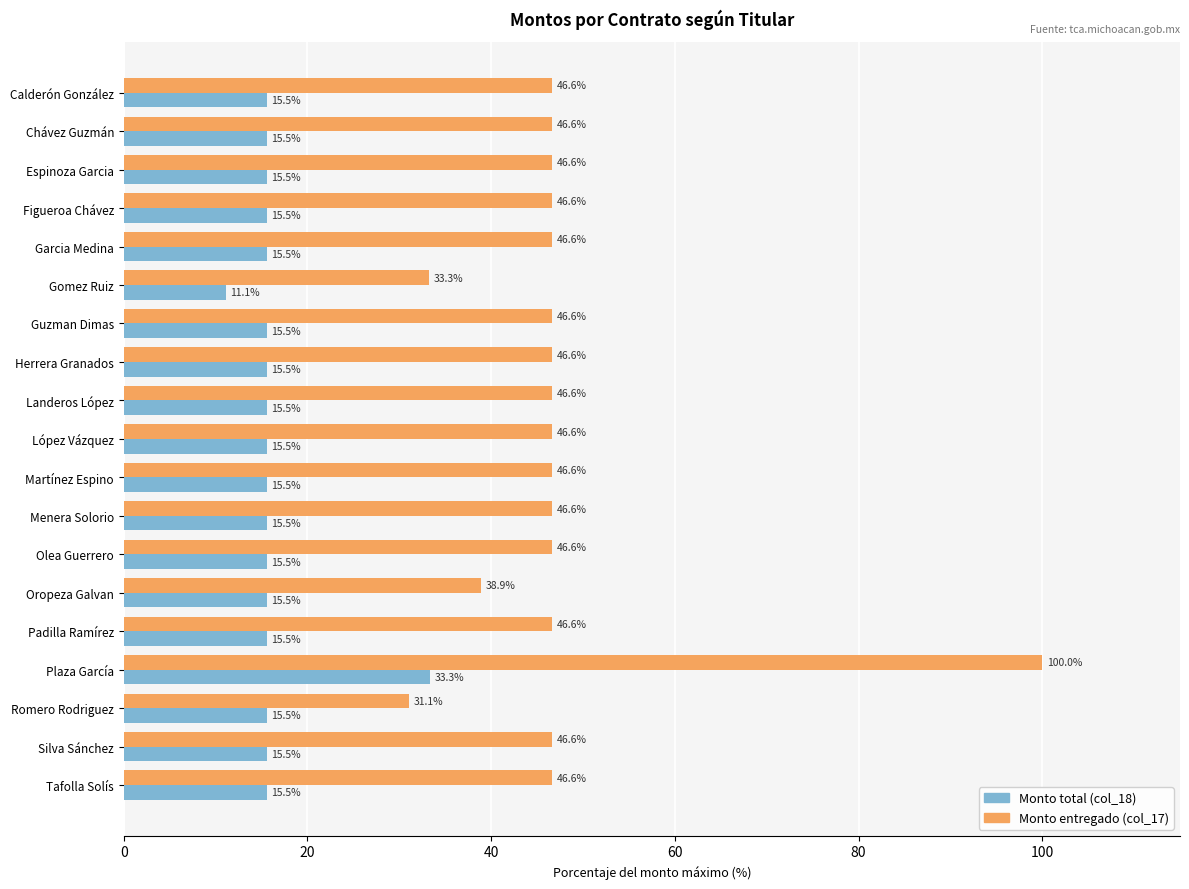

What is the approximate value of Monto entregado (col_17) at Padilla Ramírez?

46.6